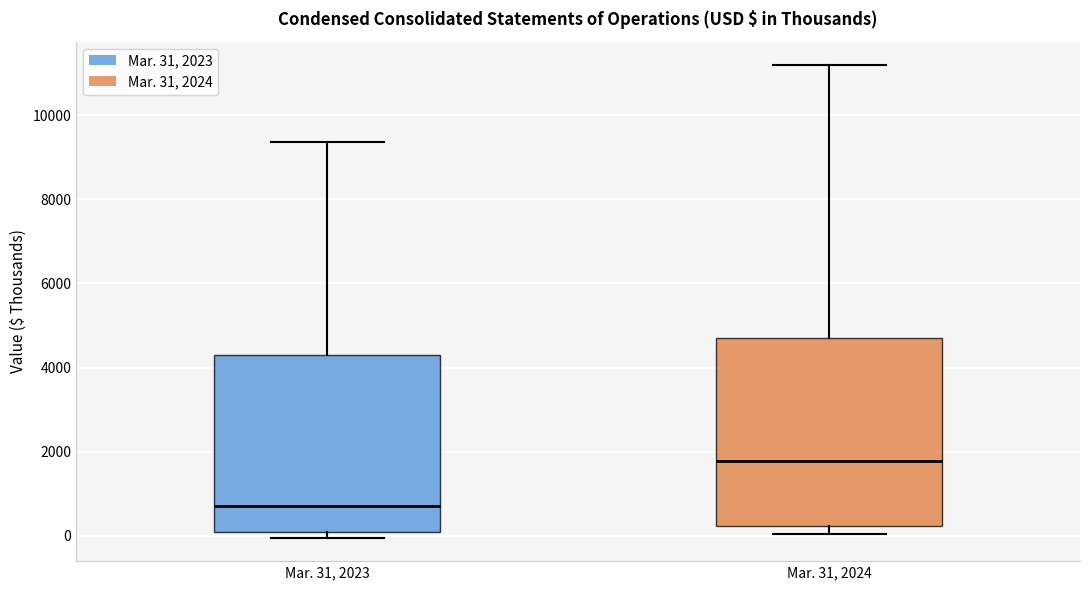

Reading left to right, transcribe this box plot: for each box, give where its median line is, the range the box spans, and where its two whiskers end, as read against the y-axis. The values are not printed on the chart, so give them approximately, as read against the axis.

Mar. 31, 2023: median 800, box 0 to 4400, whiskers 0 (just below the box's lower edge) to 9400
Mar. 31, 2024: median 1800, box 200 to 4600, whiskers 0 to 11200